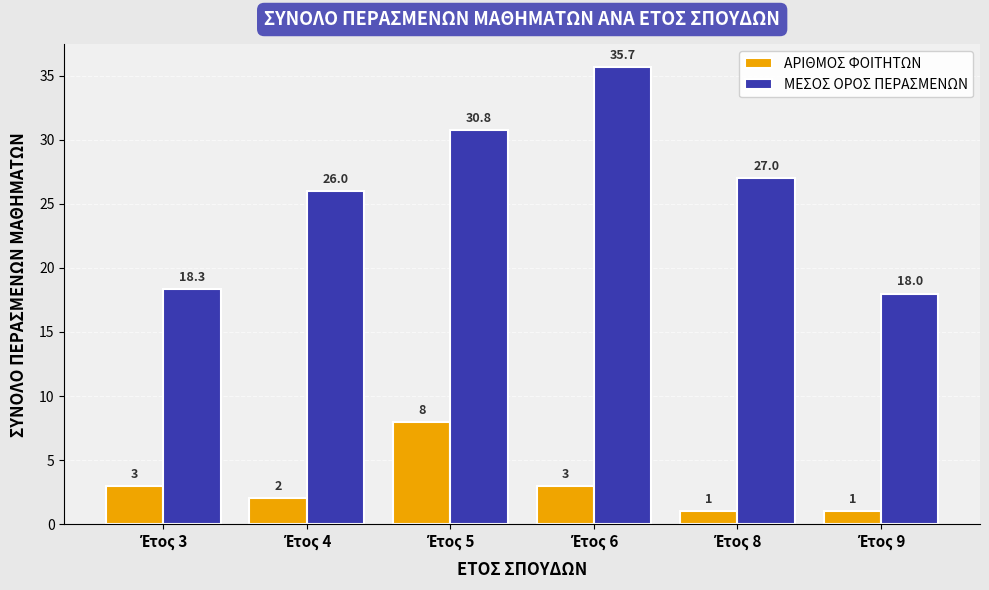

Which series has the largest range (max minus min)?

ΜΕΣΟΣ ΟΡΟΣ ΠΕΡΑΣΜΕΝΩΝ